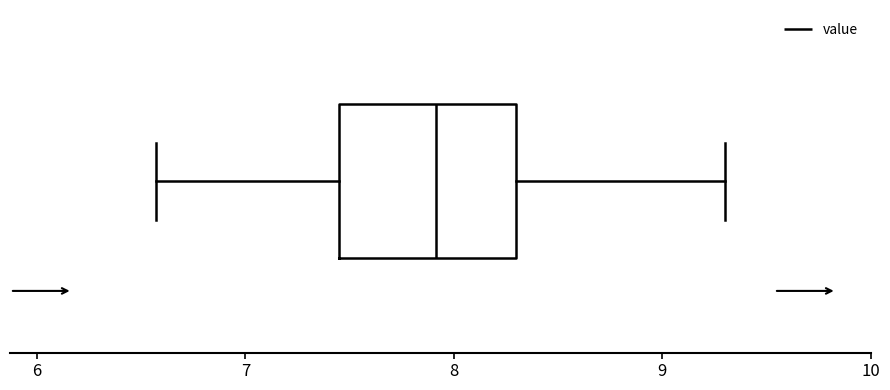

Transcribe this box plot: give where the median line is, the range the box spans, and where the two whiskers end, as read against the x-axis. The values are not printed on the chart, so give them approximately, as read against the axis.

median 7.9, box 7.5 to 8.3, whiskers 6.6 to 9.3